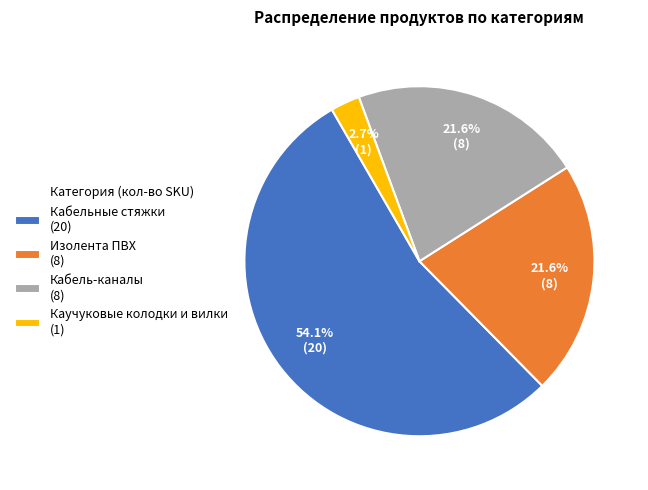

The Каучуковые колодки и вилки slice represents 3% of the pie. True or false?

True